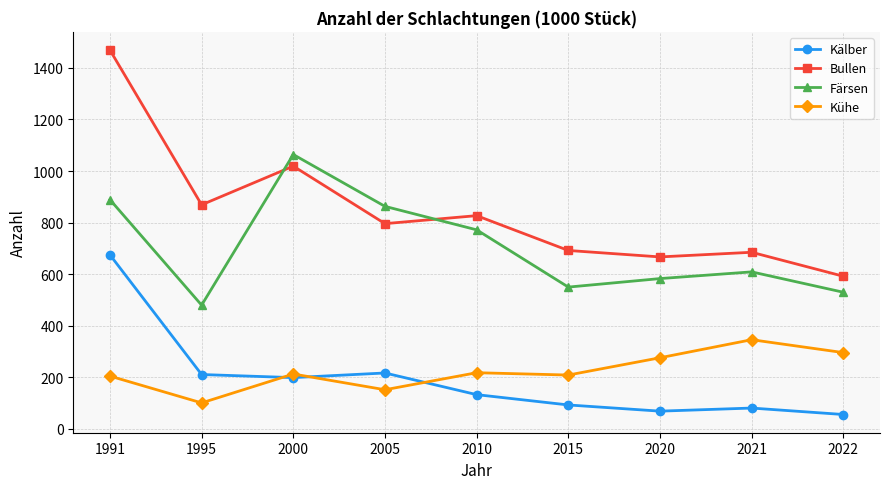

Which category has the highest value in the Färsen series?

2000